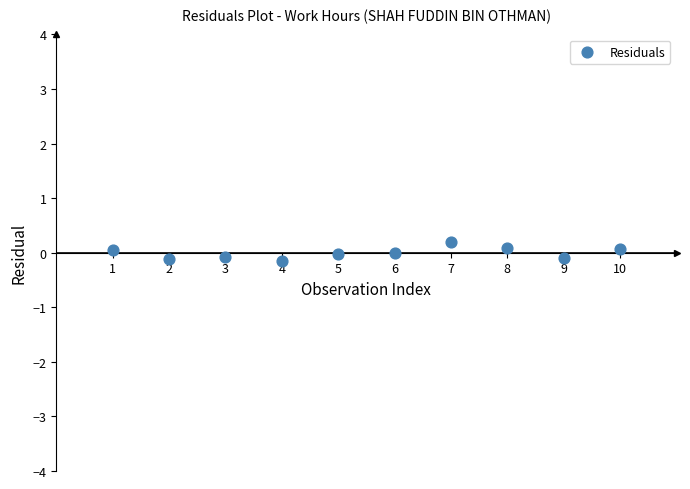

What is the average X value?

5.5